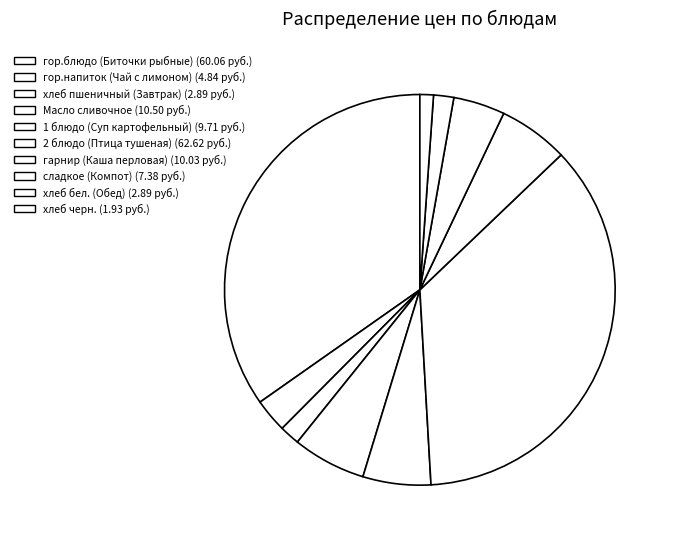

Which has a higher value, Масло сливочное or 2 блюдо (Птица тушеная)?

2 блюдо (Птица тушеная)